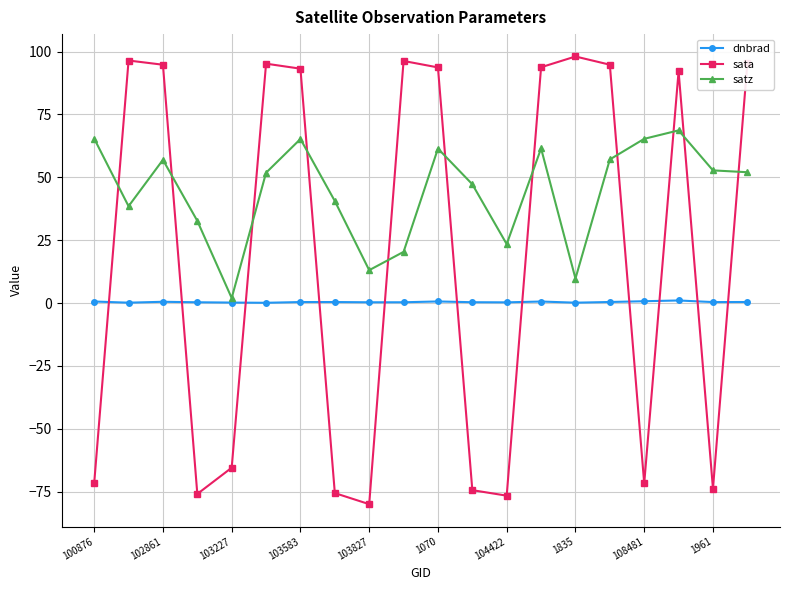

Which series has the largest range (max minus min)?

sata